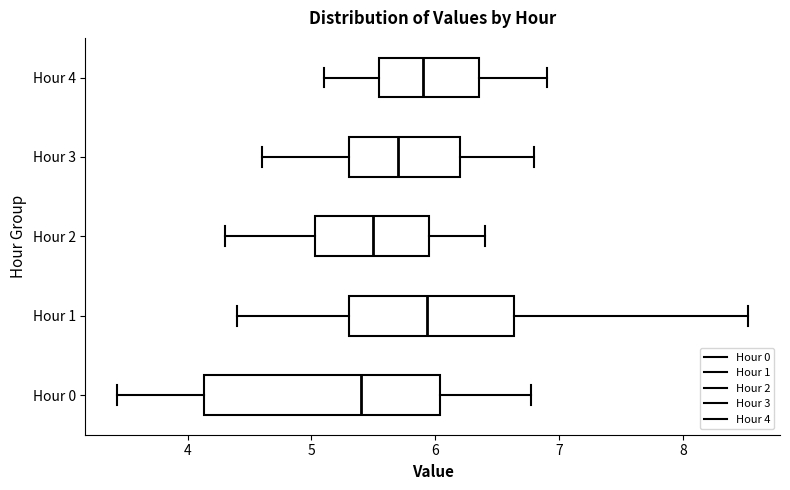

Reading bottom to top, transcribe this box plot: for each box, give where its median line is, the range the box spans, and where its two whiskers end, as read against the x-axis. The values are not printed on the chart, so give them approximately, as read against the axis.

Hour 0: median 5.4, box 4.1 to 6.0, whiskers 3.4 to 6.8
Hour 1: median 5.9, box 5.3 to 6.6, whiskers 4.4 to 8.5
Hour 2: median 5.5, box 5.0 to 6.0, whiskers 4.3 to 6.4
Hour 3: median 5.7, box 5.3 to 6.2, whiskers 4.6 to 6.8
Hour 4: median 5.9, box 5.6 to 6.4, whiskers 5.1 to 6.9